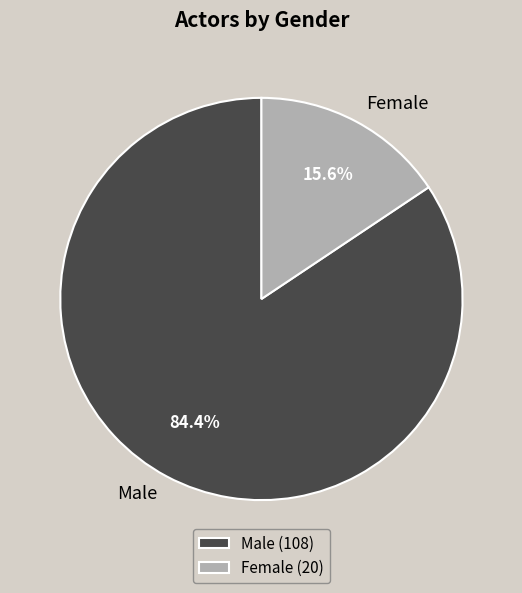

The Male slice represents 74% of the pie. True or false?

False